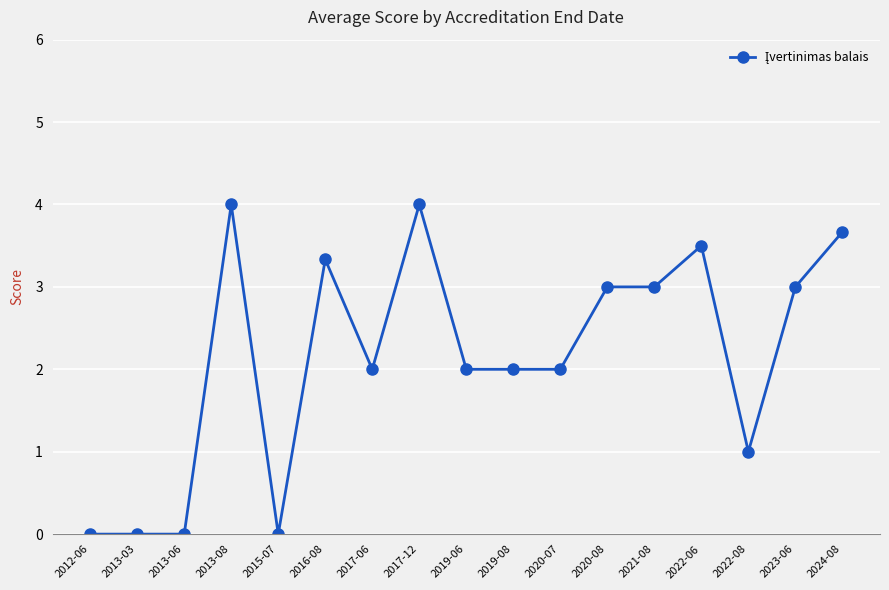

Between 2022-08 and 2022-06, which is larger?

2022-06